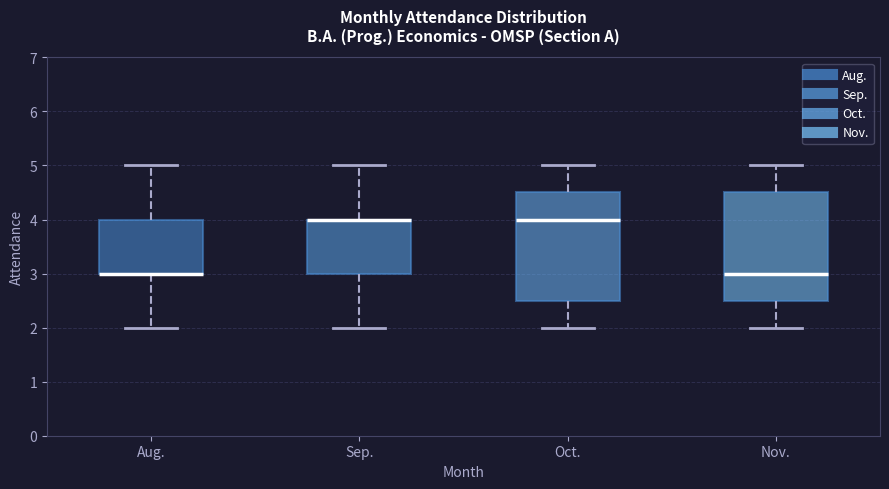

Reading left to right, read every box against the y-axis: the position of its median line, the range the box covers, and the ends of its whiskers. The values are not printed on the chart, so give them approximately, as read against the axis.

Aug.: median 3.0 (drawn on the box's lower edge), box 3.0 to 4.0, whiskers 2.0 to 5.0
Sep.: median 4.0 (drawn on the box's upper edge), box 3.0 to 4.0, whiskers 2.0 to 5.0
Oct.: median 4.0, box 2.5 to 4.5, whiskers 2.0 to 5.0
Nov.: median 3.0, box 2.5 to 4.5, whiskers 2.0 to 5.0